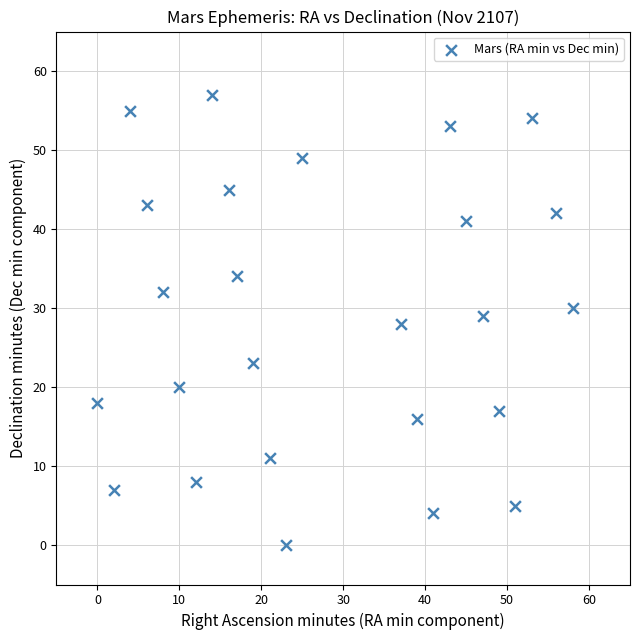

What is the range of X values (max minus min)?

58